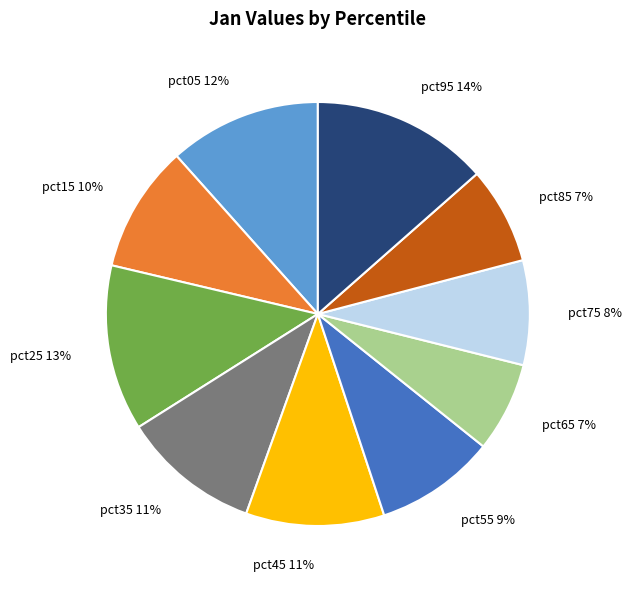

What is the largest slice in the pie chart?

pct95